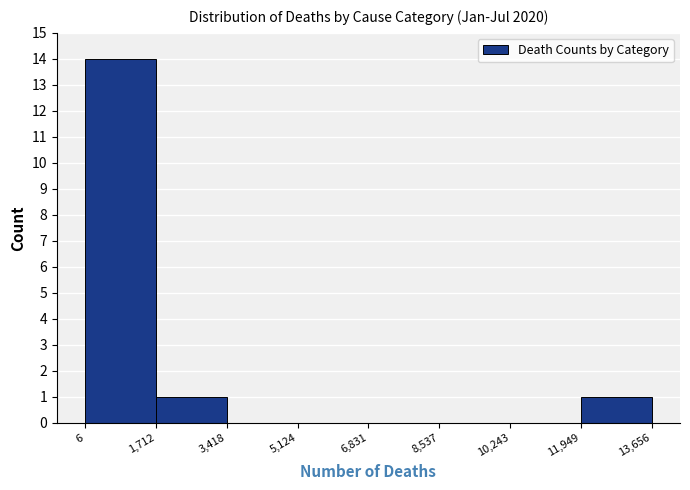

Which range on the x-axis has the tallest bar?

6 to 1,712